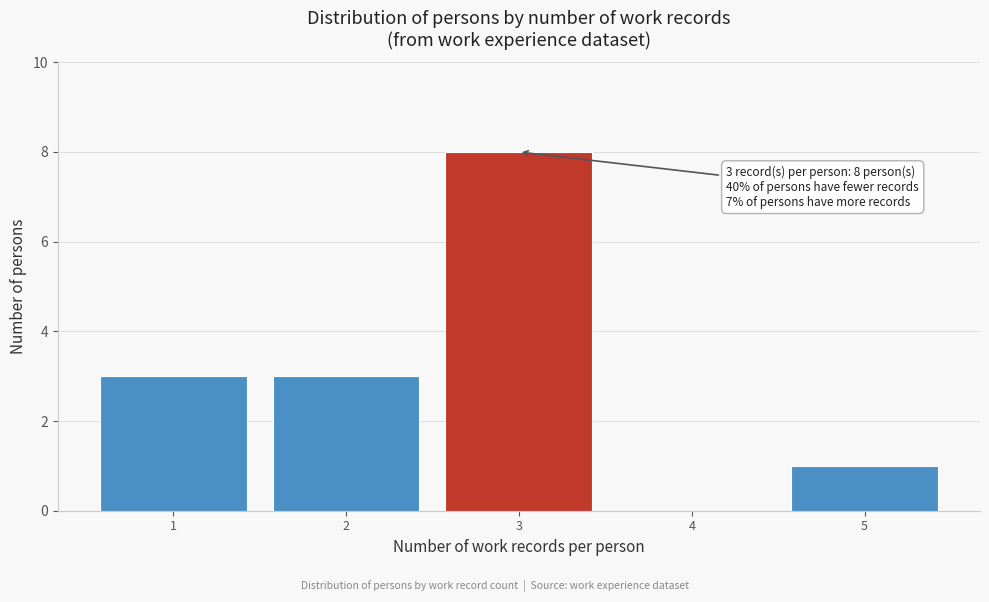

Reading left to right, what are all the values shown in this chart?

1=3	2=3	3=8	4=0	5=1